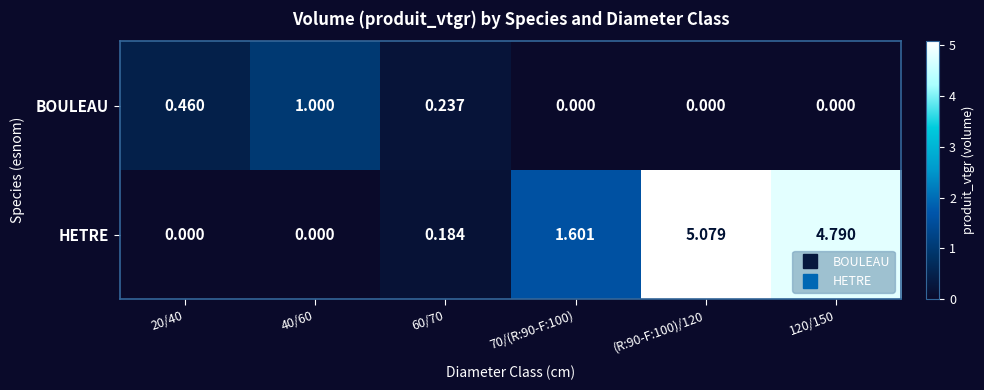

How many data points in BOULEAU are above 0?

3